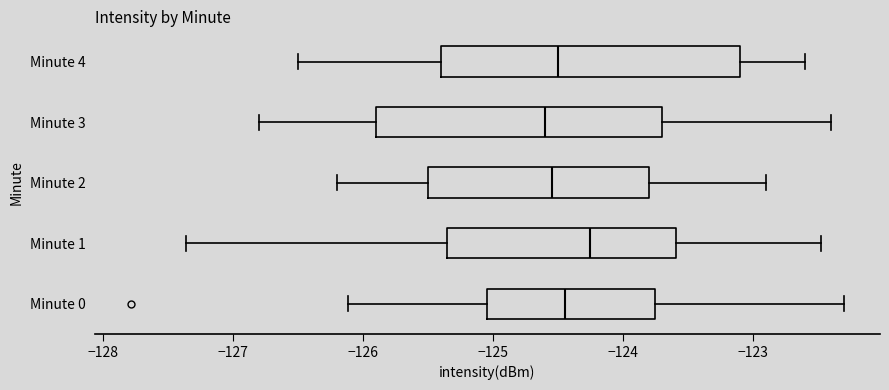

Reading bottom to top, transcribe this box plot: for each box, give where its median line is, the range the box spans, and where its two whiskers end, as read against the x-axis. The values are not printed on the chart, so give them approximately, as read against the axis.

Minute 0: median -124.4, box -125.0 to -123.8, whiskers -126.1 to -122.3
Minute 1: median -124.3, box -125.4 to -123.6, whiskers -127.4 to -122.5
Minute 2: median -124.5, box -125.5 to -123.8, whiskers -126.2 to -122.9
Minute 3: median -124.6, box -125.9 to -123.7, whiskers -126.8 to -122.4
Minute 4: median -124.5, box -125.4 to -123.1, whiskers -126.5 to -122.6